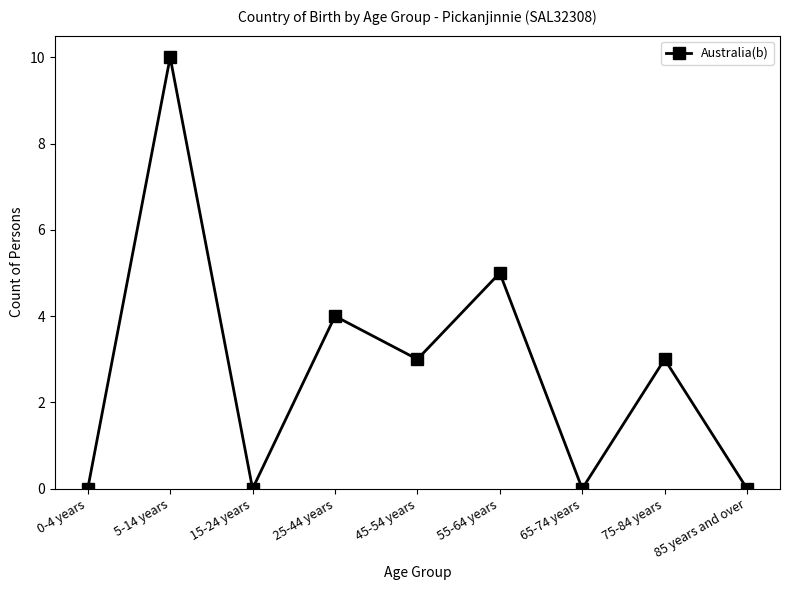

Count the values in the range 0 to 4.

7